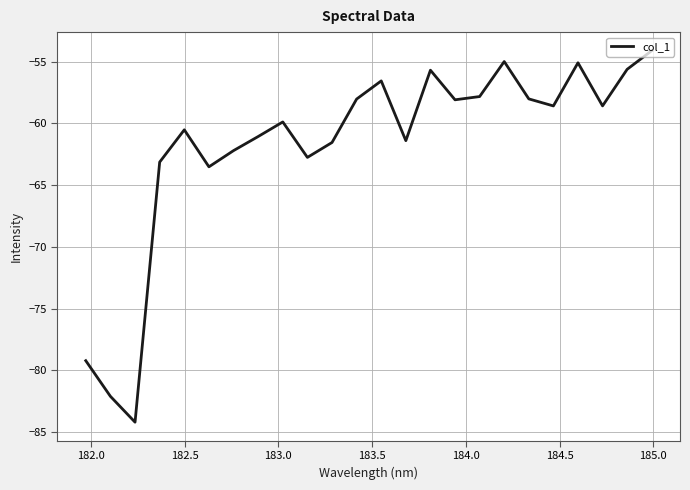

What is the greatest value displayed?

-54.1